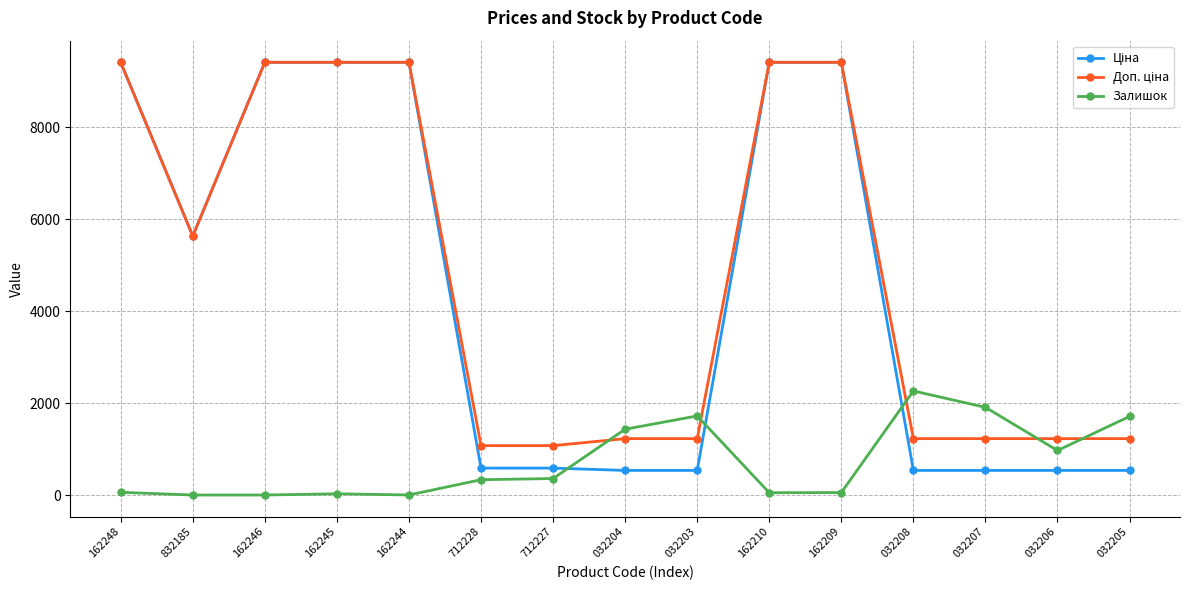

What is the label of the 15th point from the right?

162248